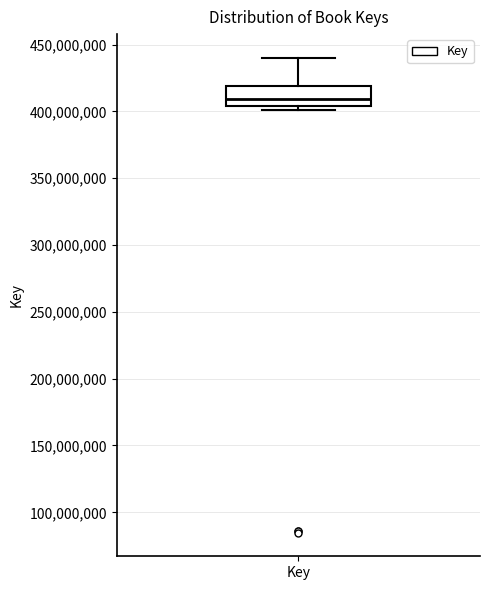

Read this box plot against the y-axis: the position of the median line, the range covered by the box, and the ends of both whiskers. The values are not printed on the chart, so give them approximately, as read against the axis.

median 410000000, box 405000000 to 420000000, whiskers 400000000 to 440000000